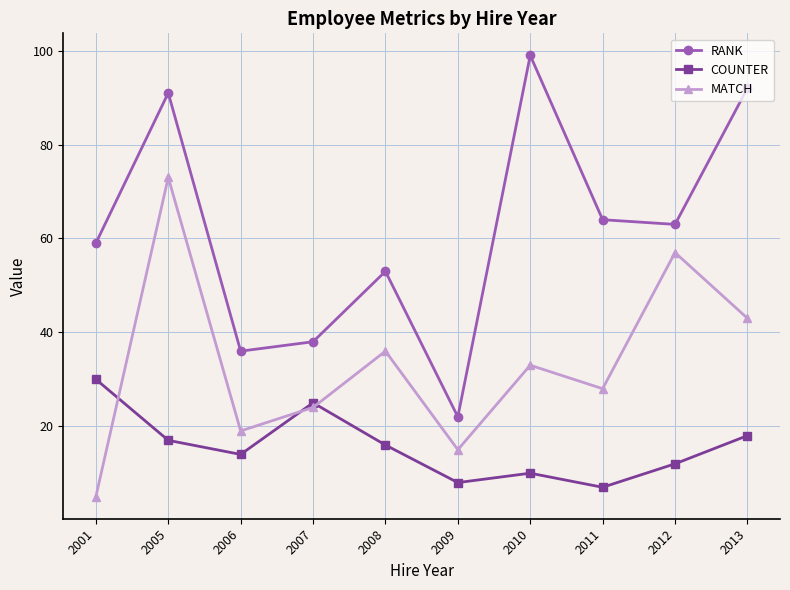

List the labels in order of MATCH value, smallest first.

2001, 2009, 2006, 2007, 2011, 2010, 2008, 2013, 2012, 2005